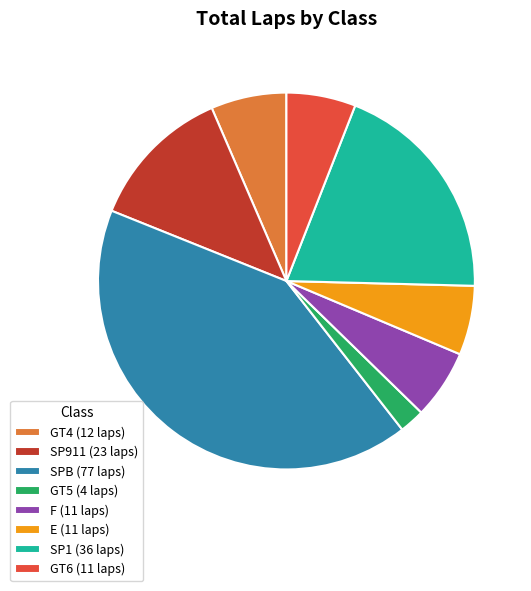

The GT4 slice represents 17% of the pie. True or false?

False